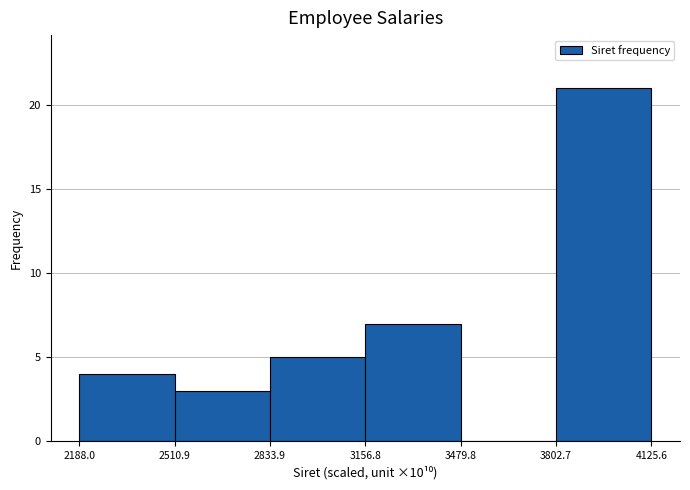

Reading left to right, list every bar in this chart as the range it spans on the x-axis followed by its height. The values are not printed on the chart, so give them approximately, as read against the axis.

2188.0 to 2510.9: 4
2510.9 to 2833.9: 3
2833.9 to 3156.8: 5
3156.8 to 3479.8: 7
3479.8 to 3802.7: 0
3802.7 to 4125.6: 21